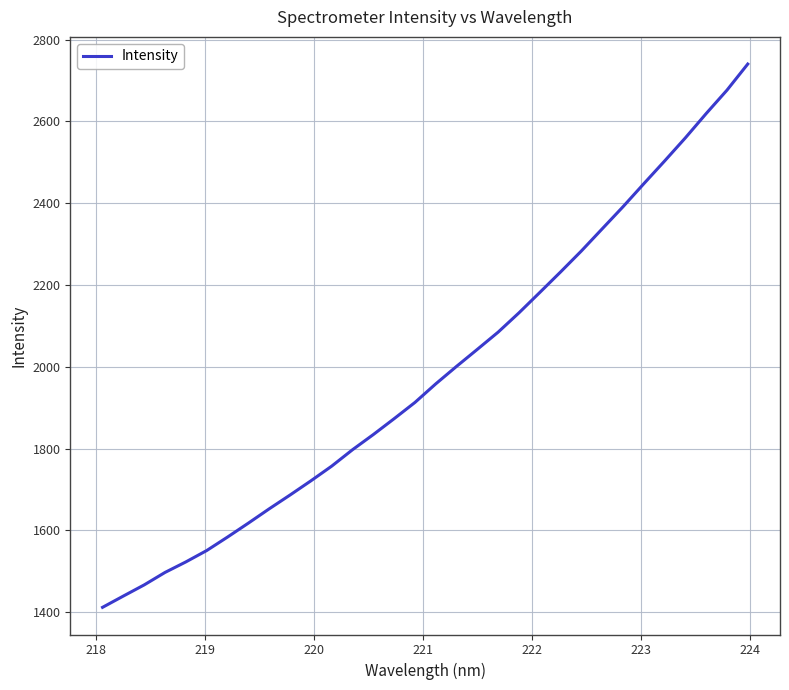

What is the minimum value shown in the chart?

1411.7